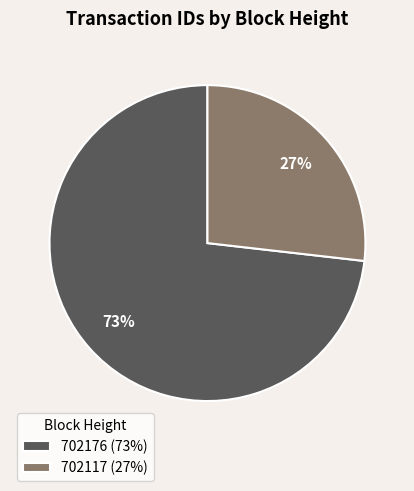

To the nearest percent, what is the average slice percentage?

50%